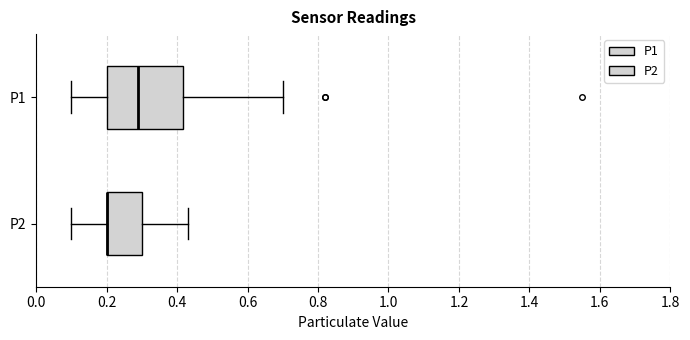

Reading bottom to top, transcribe this box plot: for each box, give where its median line is, the range the box spans, and where its two whiskers end, as read against the x-axis. The values are not printed on the chart, so give them approximately, as read against the axis.

P2: median 0.20 (drawn on the box's left edge), box 0.20 to 0.30, whiskers 0.10 to 0.44
P1: median 0.30, box 0.20 to 0.42, whiskers 0.10 to 0.70